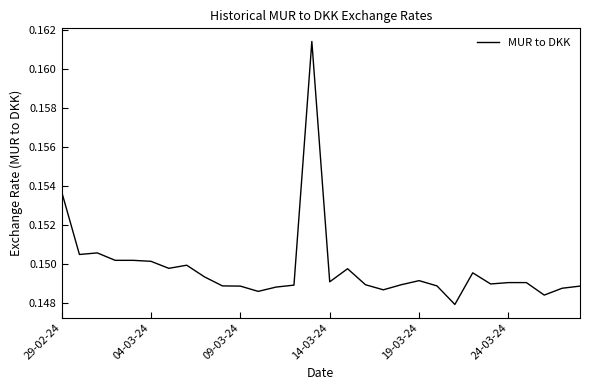

How many values are between 0 and 1?

30